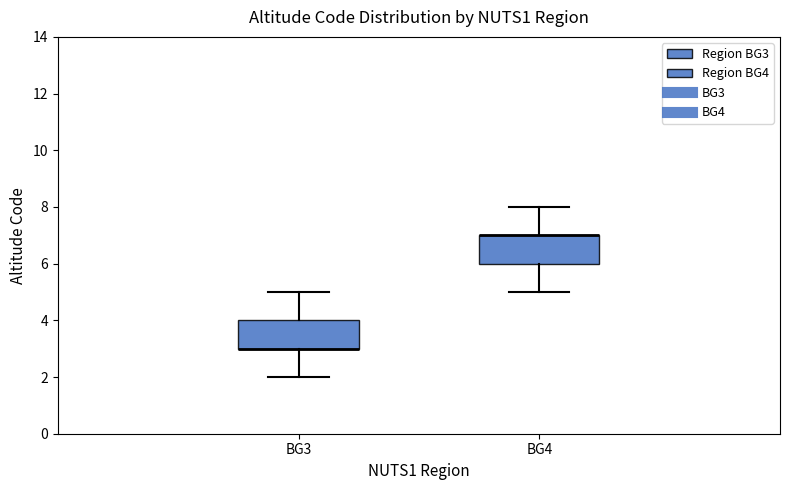

Reading left to right, read every box against the y-axis: the position of its median line, the range the box covers, and the ends of its whiskers. The values are not printed on the chart, so give them approximately, as read against the axis.

BG3: median 3 (drawn on the box's lower edge), box 3 to 4, whiskers 2 to 5
BG4: median 7 (drawn on the box's upper edge), box 6 to 7, whiskers 5 to 8